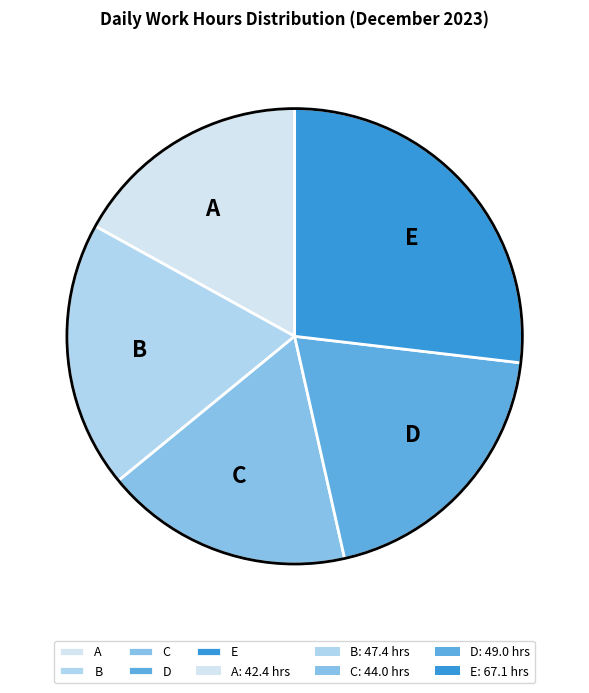

Is it true that A is 17% of the pie?

True